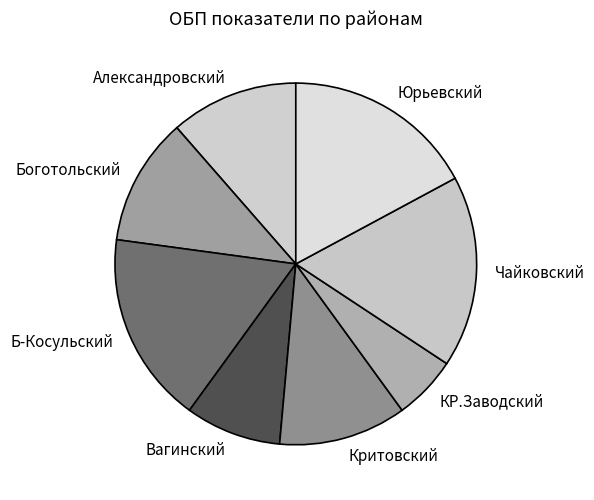

Which category has the smallest portion of the pie?

КР.Заводский